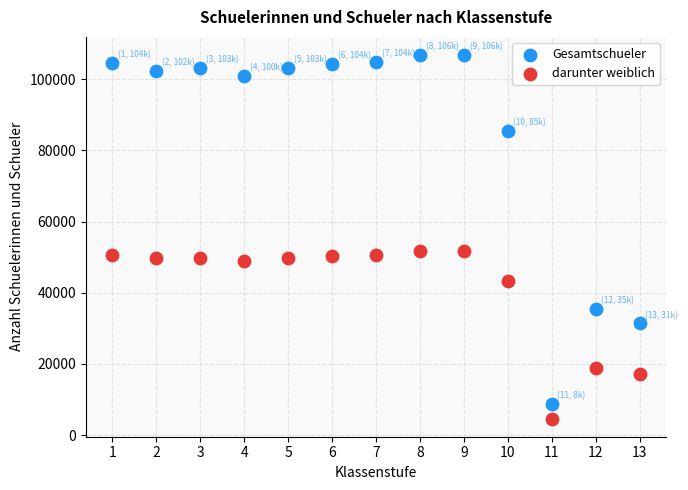

Which series reaches the maximum Y coordinate?

Gesamtschueler